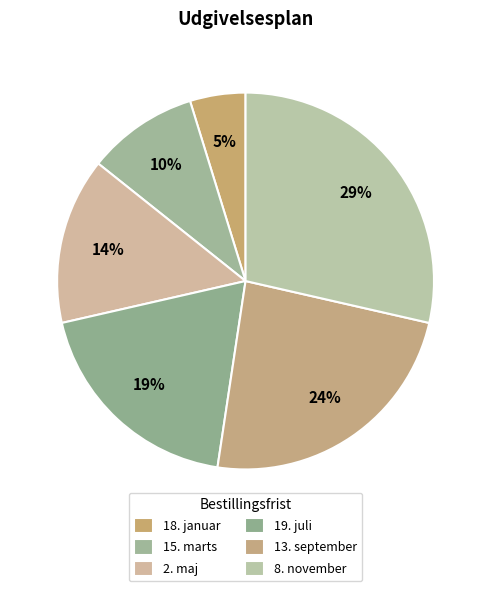

What portion of the pie excludes 18. januar?

95.2%